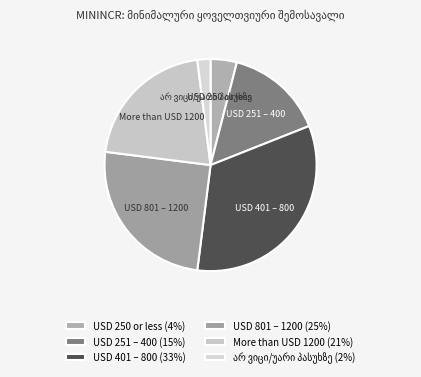

Is there any slice that represents more than half of the pie?

No